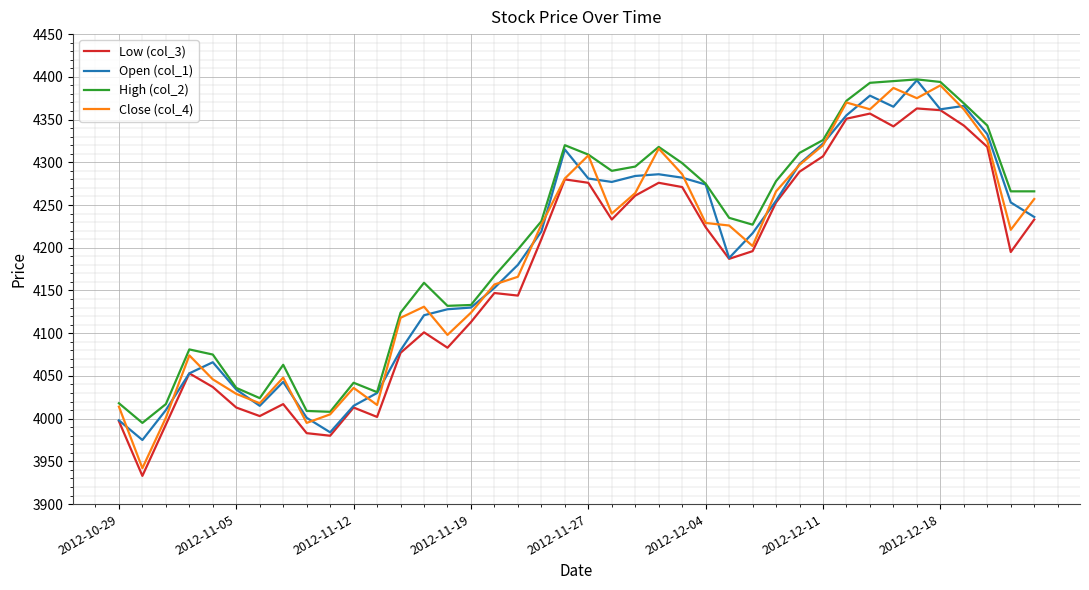

In High (col_2), how many points are higher than both neighbors (excluding endpoints)?

7